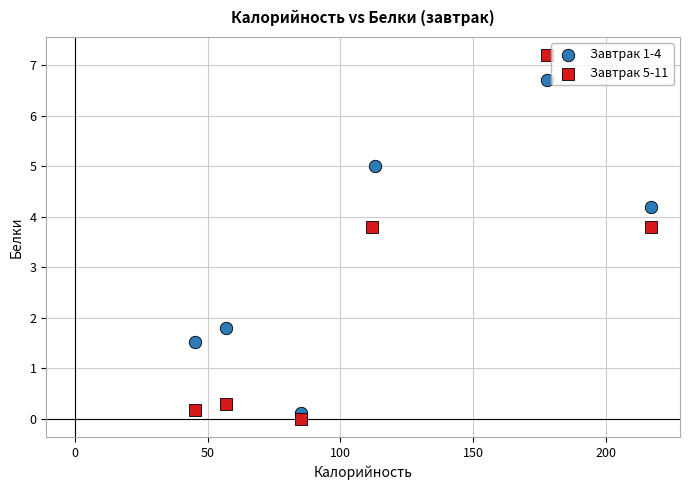

Which series has the widest spread of Y values?

Завтрак 5-11